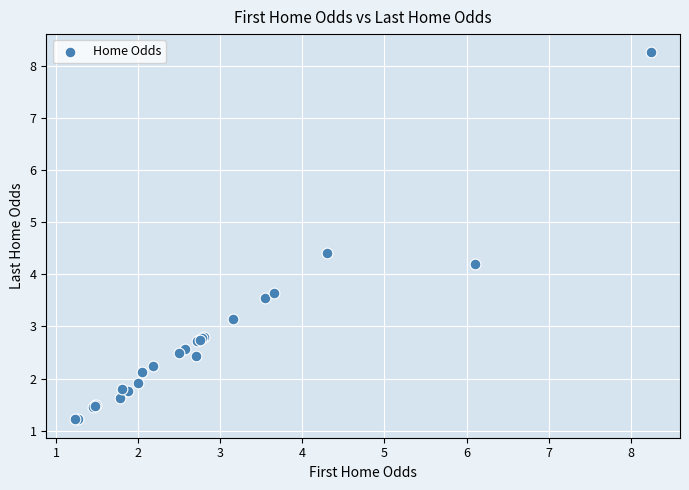

What Y value in the scatter plot is closest to 4?

4.2